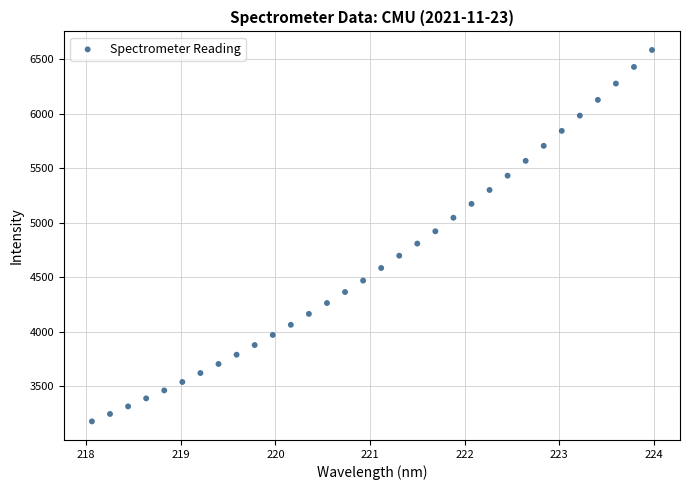

What is the range of X values (max minus min)?

5.9